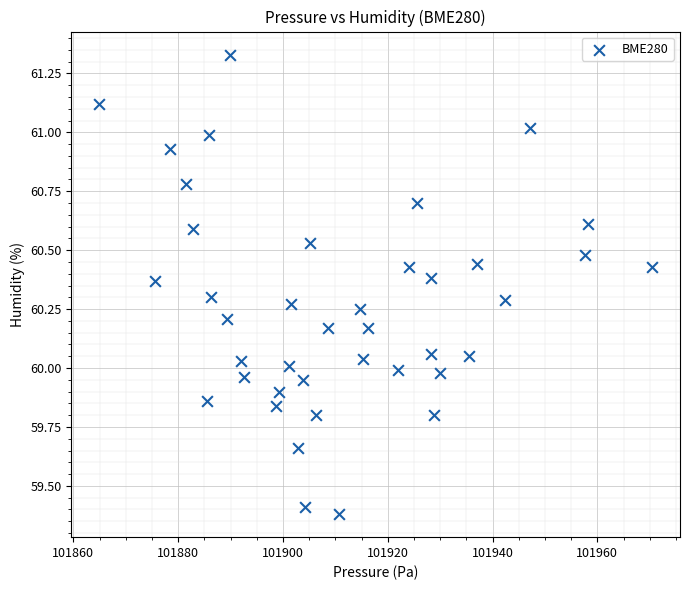

What is the range of X values (max minus min)?

105.6